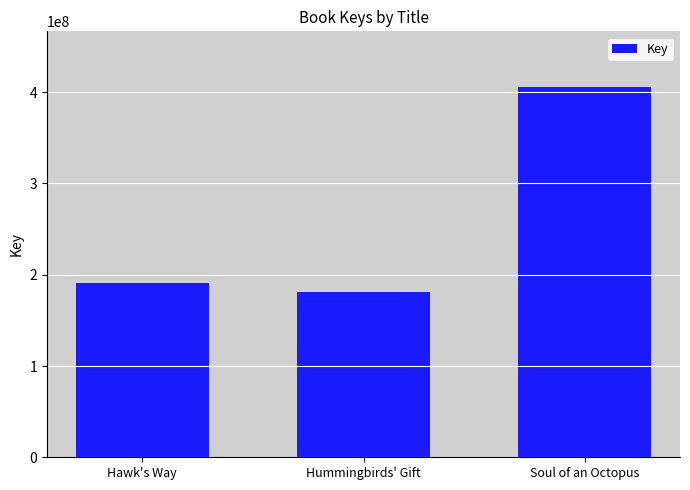

How many bars are there in total?

3